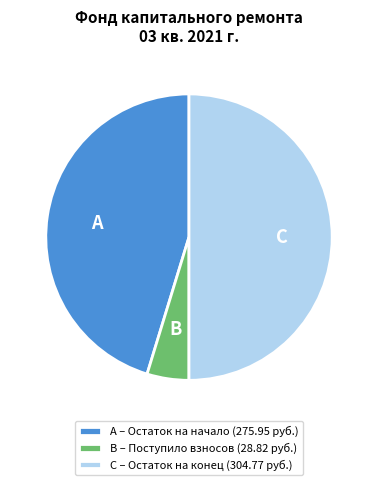

True or false: C – Остаток на конец (304.77 руб.) accounts for 50% of the total.

True